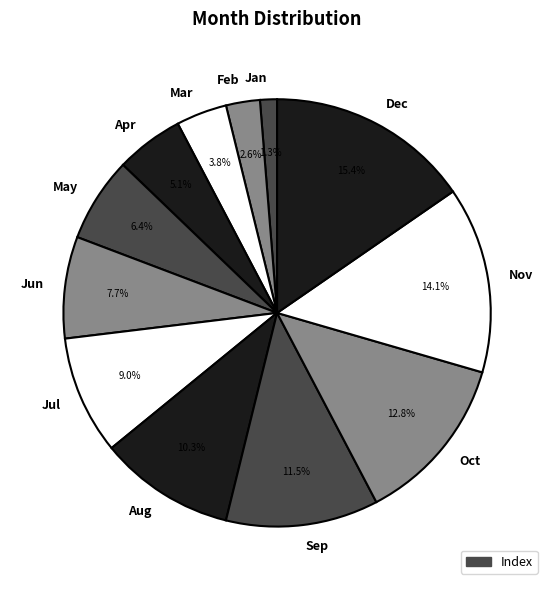

Combined, what portion of the pie is Aug and Nov?

24.4%